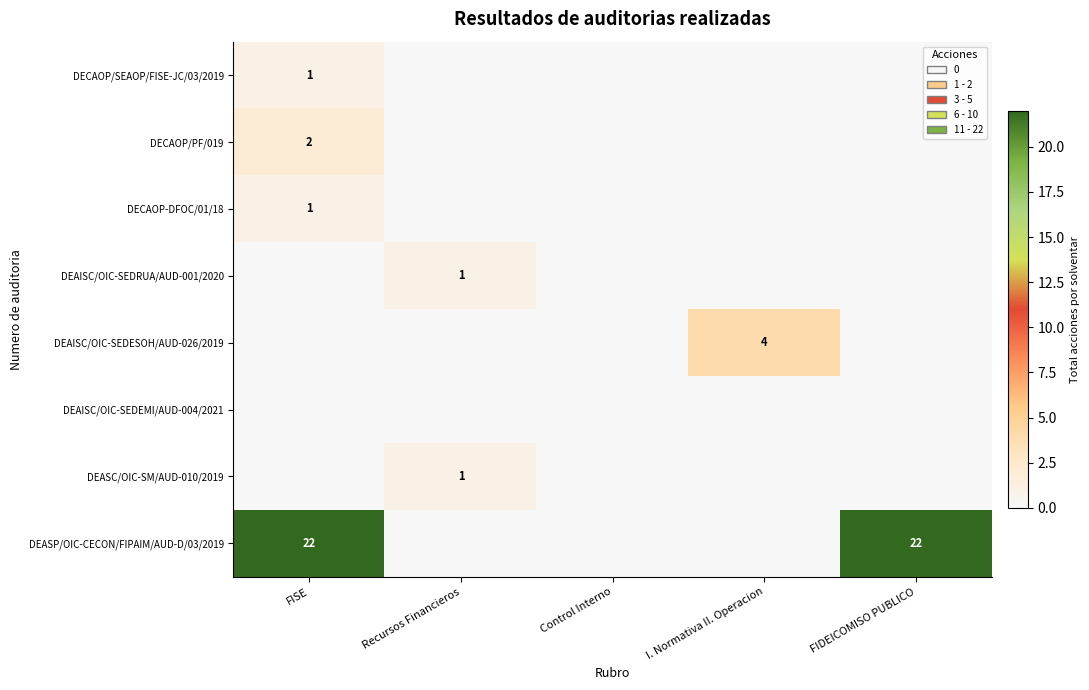

Is it true that DEASP/OIC-CECON/FIPAIM/AUD-D/03/2019 equals 33 at FIDEICOMISO PUBLICO?

False